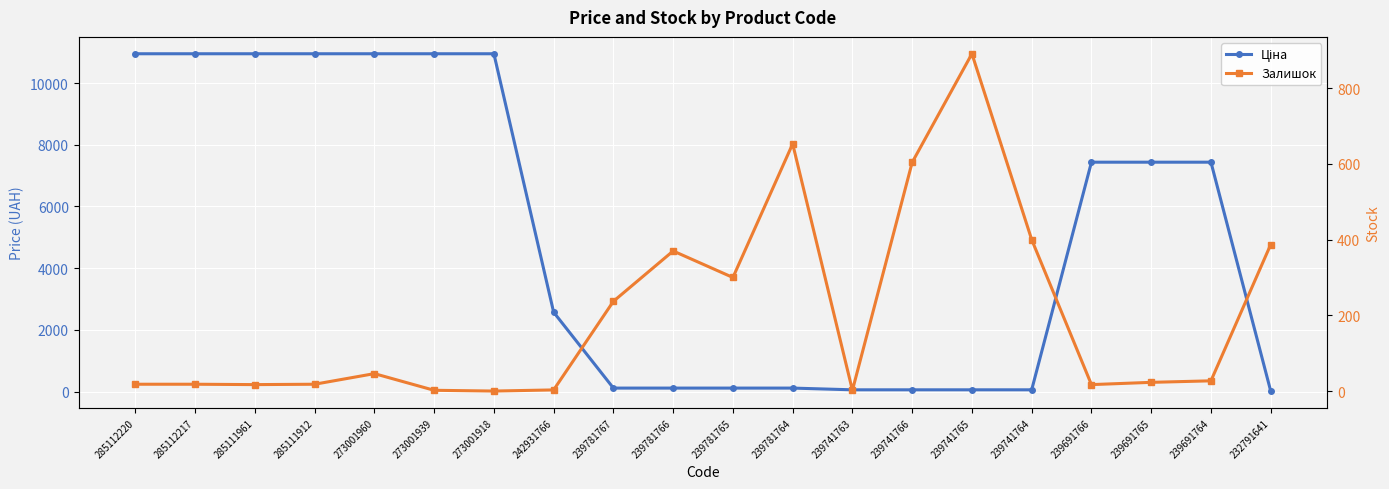

What is the label of the 8th point from the right?

239741763